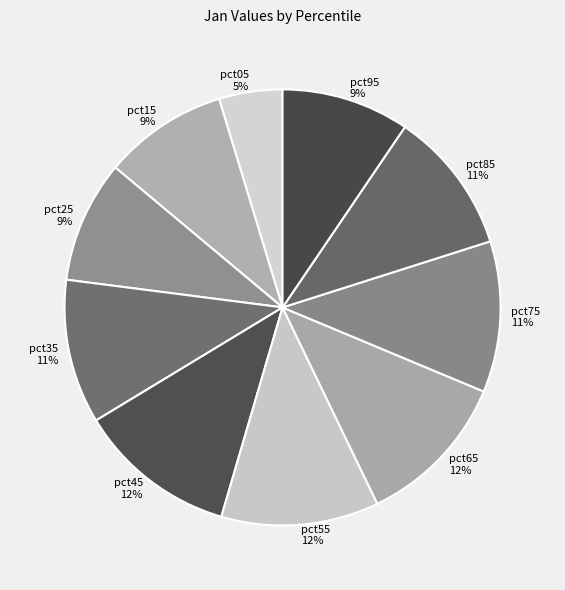

Is pct45 the majority of the pie?

No